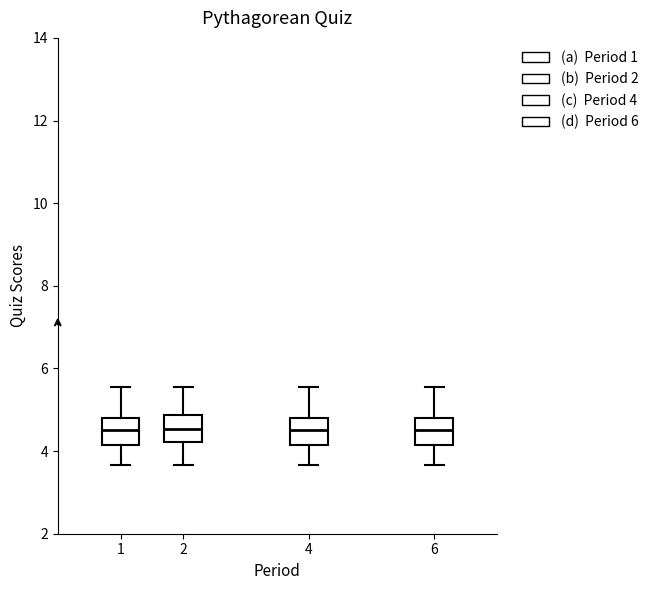

Reading left to right, transcribe this box plot: for each box, give where its median line is, the range the box spans, and where its two whiskers end, as read against the y-axis. The values are not printed on the chart, so give them approximately, as read against the axis.

1: median 4.6, box 4.2 to 4.8, whiskers 3.6 to 5.6
2: median 4.6, box 4.2 to 4.8, whiskers 3.6 to 5.6
4: median 4.6, box 4.2 to 4.8, whiskers 3.6 to 5.6
6: median 4.6, box 4.2 to 4.8, whiskers 3.6 to 5.6